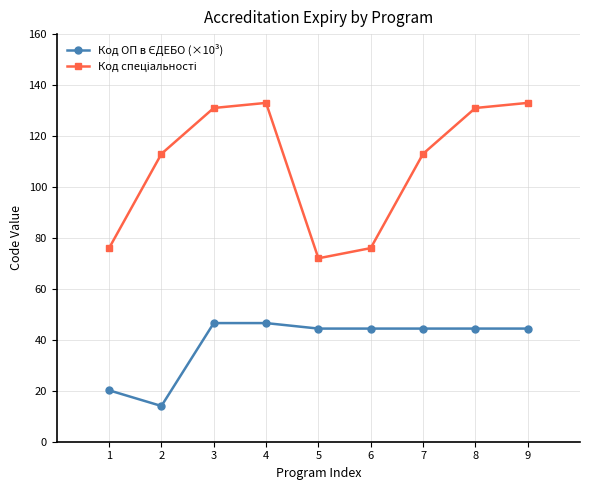

At how many categories does at least one series exceed 94?

6